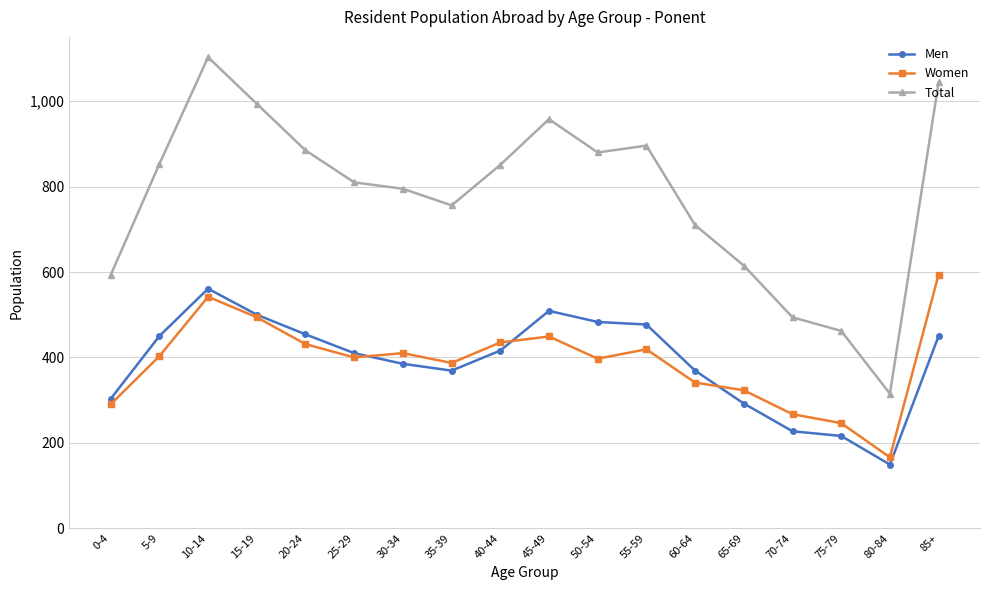

What is the label of the 10th point from the left?

45-49